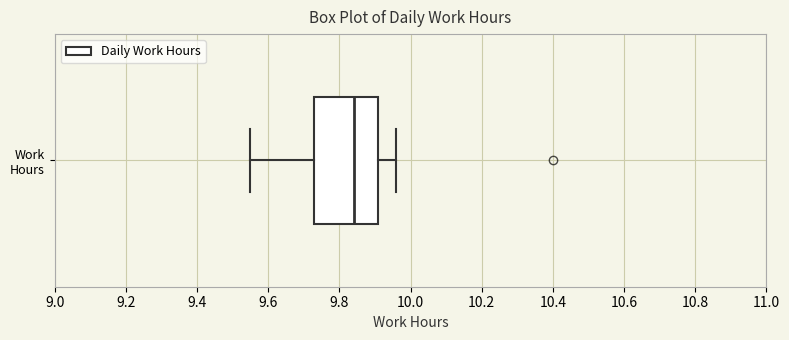

Where is the left edge of the box for Work Hours on the x-axis? The values are not printed on the chart, so give them approximately, as read against the axis.

9.74